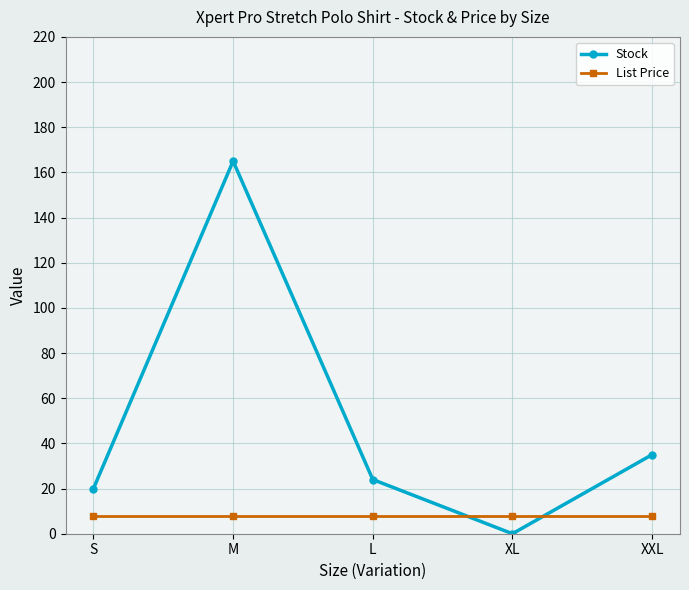

The Stock series shows 230.7 at M. True or false?

False